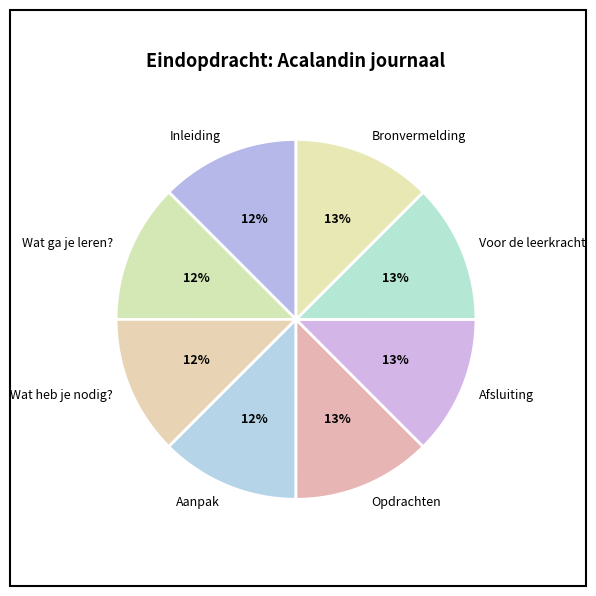

To the nearest percent, what percentage of the pie is Voor de leerkracht?

13%